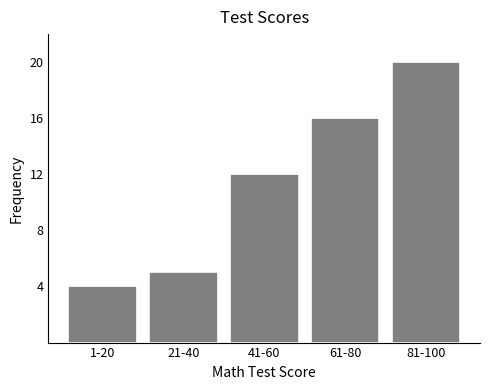

Reading left to right, what are all the values shown in this chart?

4	5	12	16	20